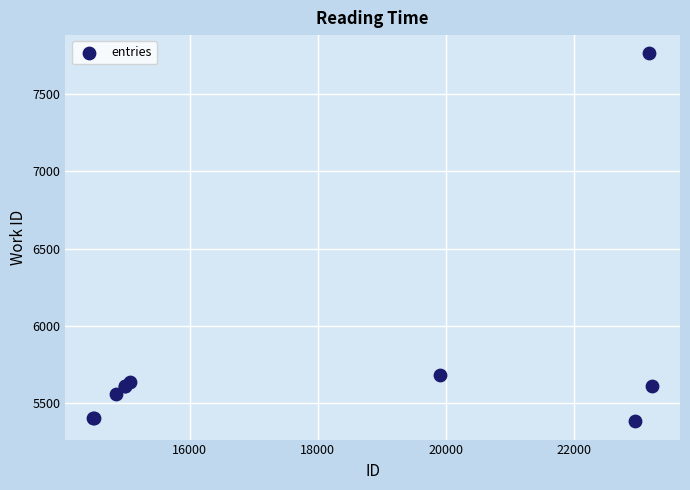

What Y value in the scatter plot is closest to 6572?

5681